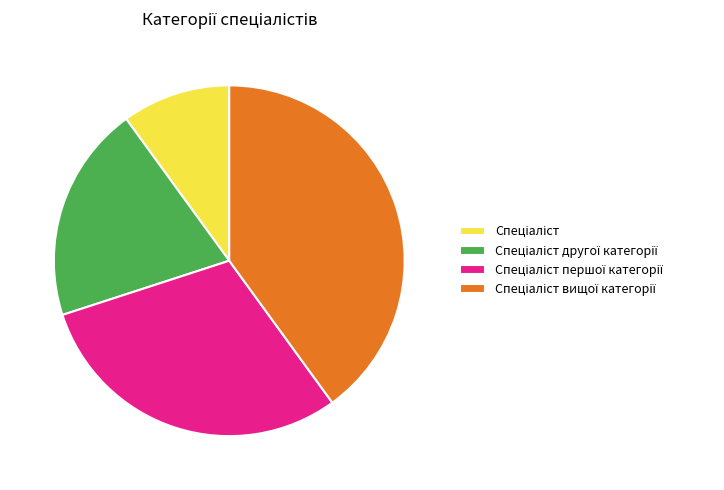

Does any single category account for the majority?

No